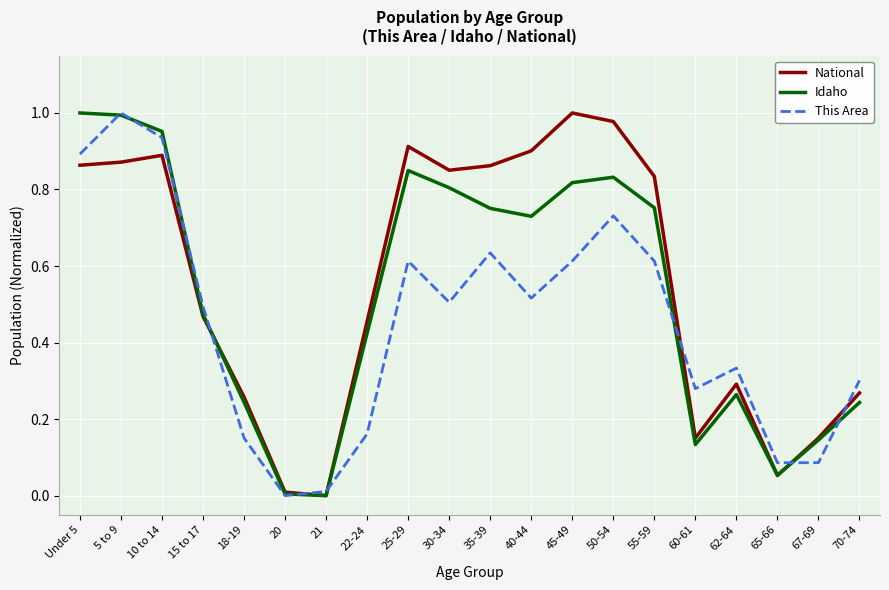

What position from the left is 35-39?

11